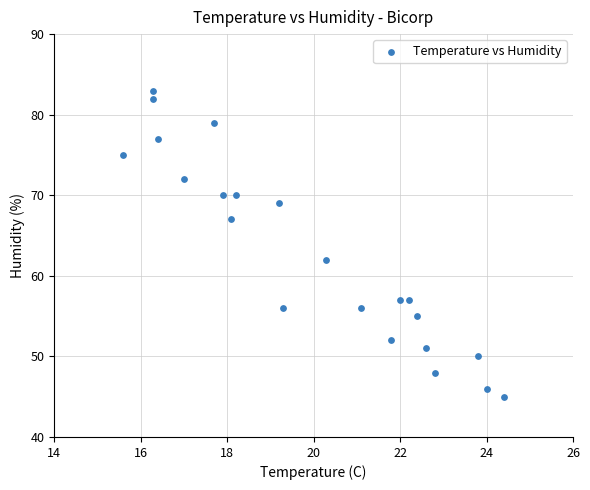

What Y value in the scatter plot is closest to 64?

62